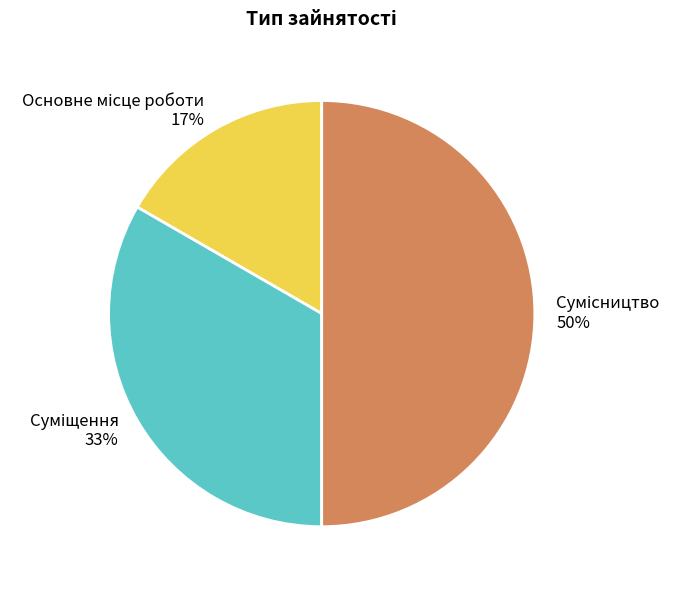

To the nearest percent, what is the average slice percentage?

33%